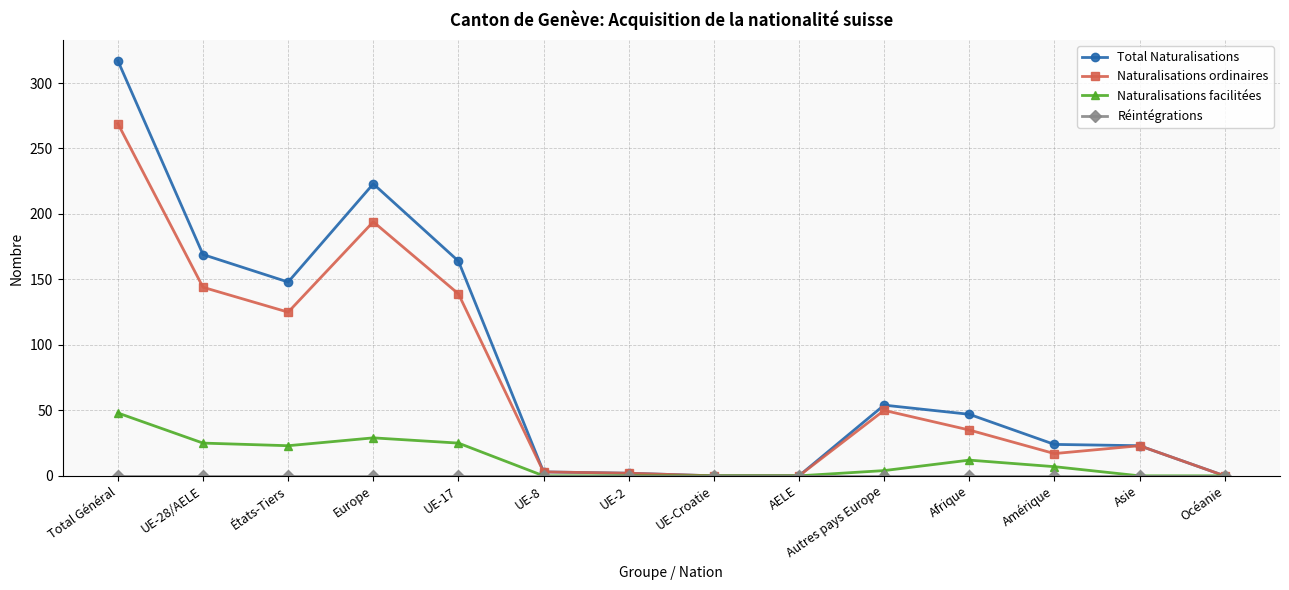

What is the label of the 14th point from the right?

Total Général